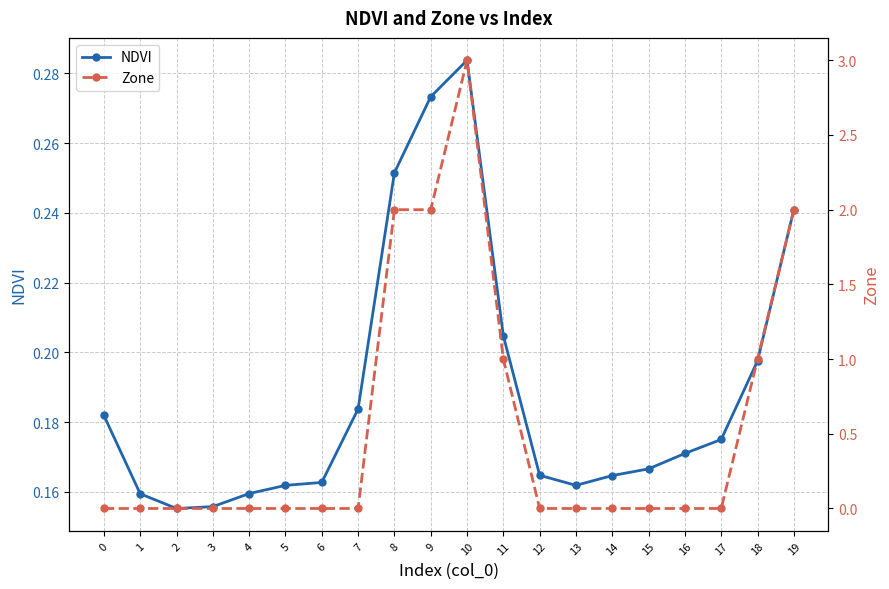

What is the difference between the second highest and minimum values in the Zone series?

2.0